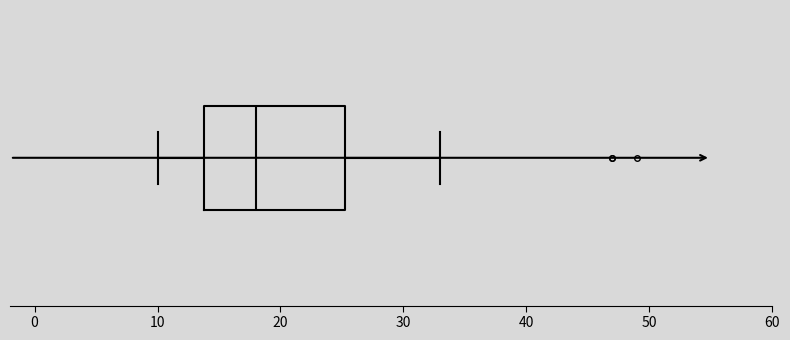

Where is the right edge of the box on the x-axis? The values are not printed on the chart, so give them approximately, as read against the axis.

25